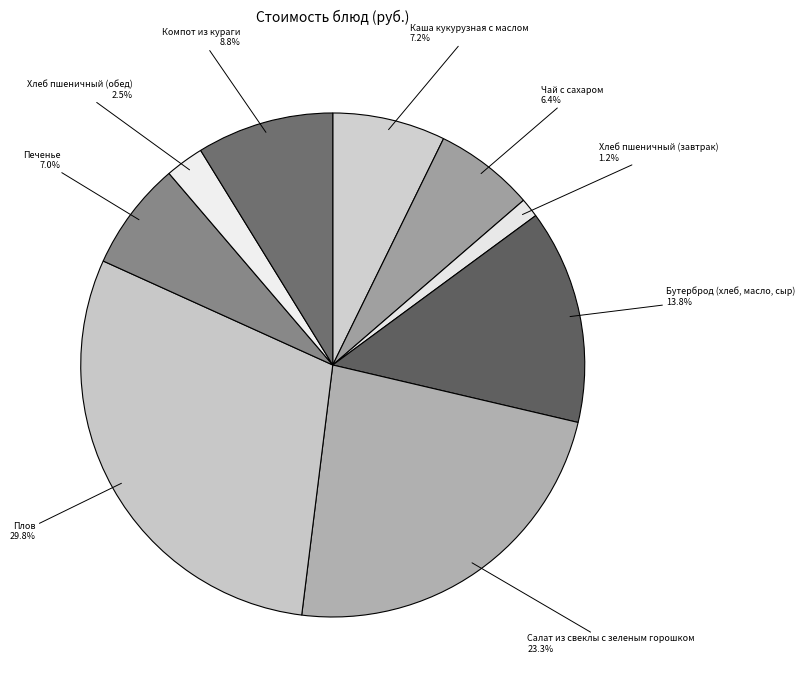

Is it true that Чай с сахаром is 1% of the pie?

False